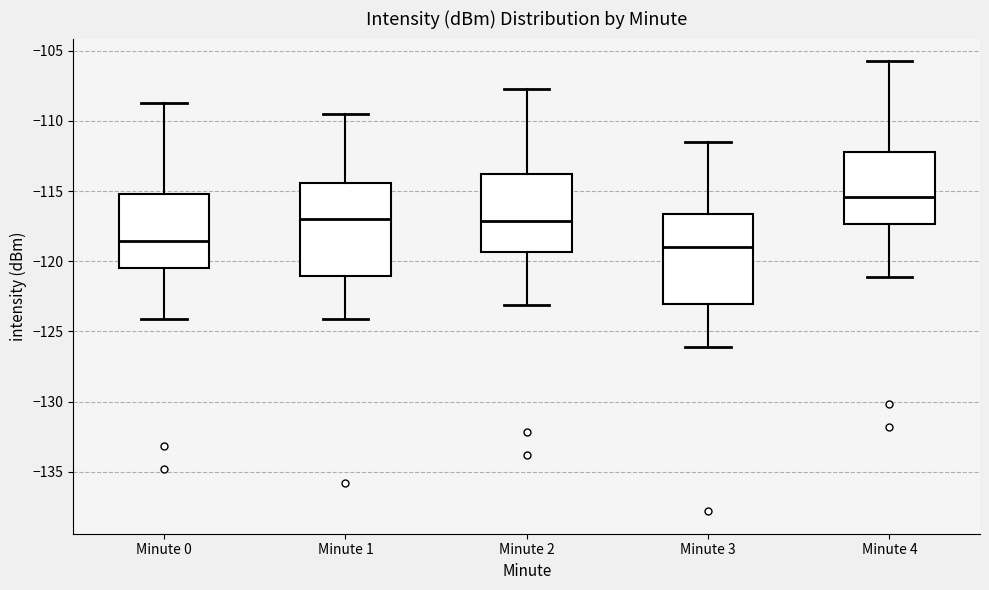

Which box's median line is the highest?

Minute 4